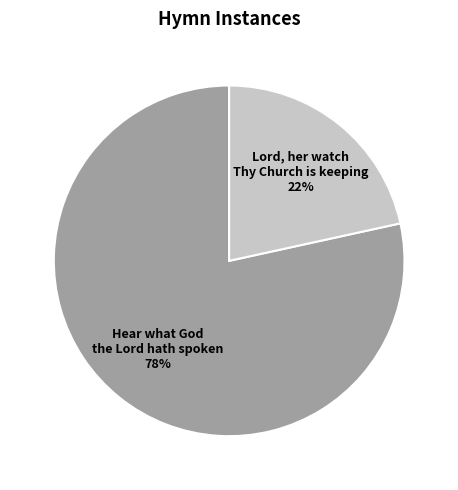

To the nearest percent, what is the average slice percentage?

50%